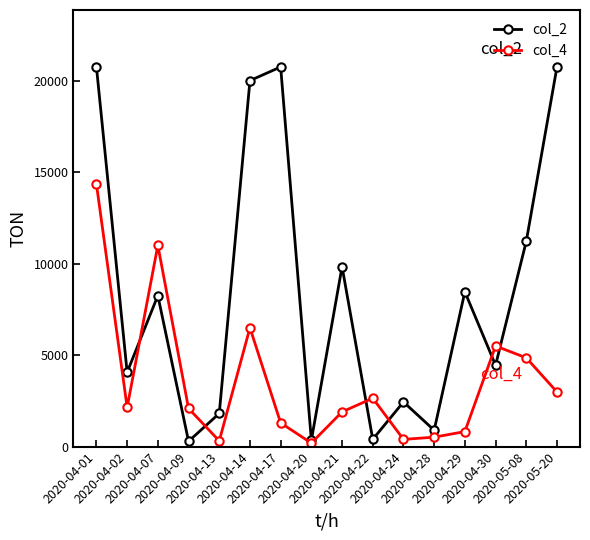

Is this an area chart (filled region under the line)?

No